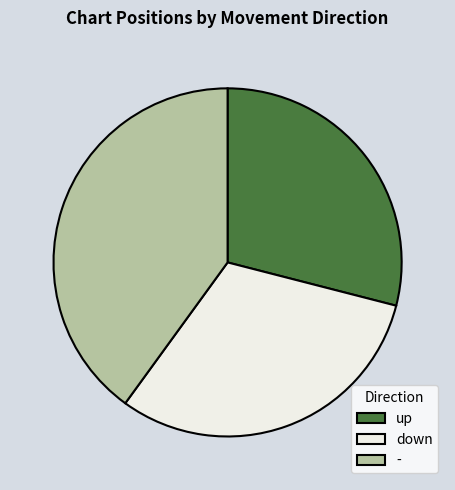

Is there any slice that represents more than half of the pie?

No